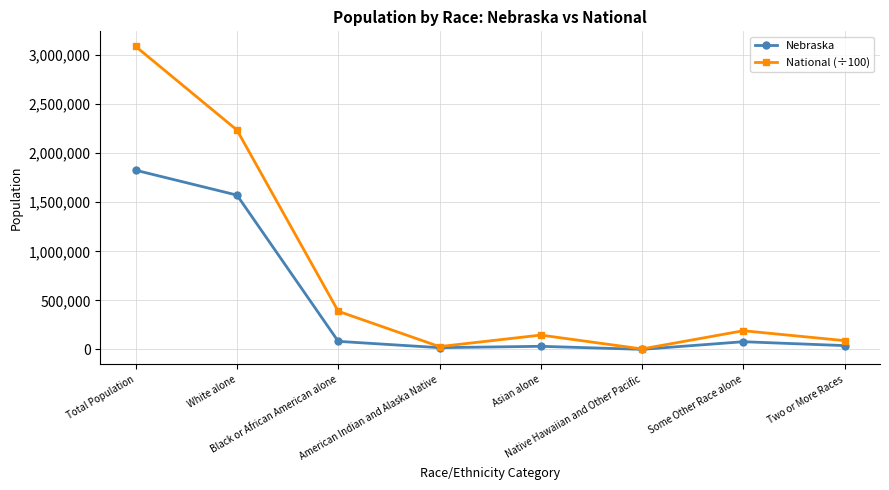

Which series has the widest spread of values?

National (÷100)